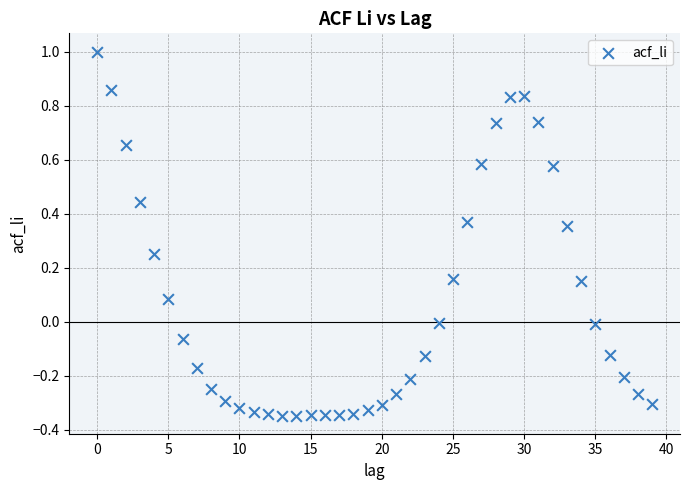

What is the range of Y values (max minus min)?

1.3